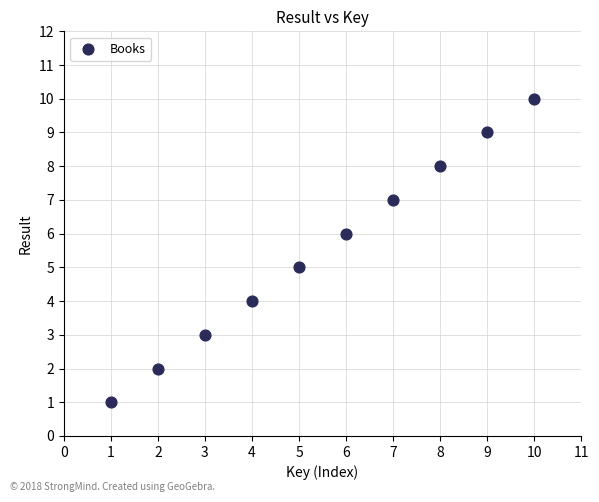

What is the average X value?

6